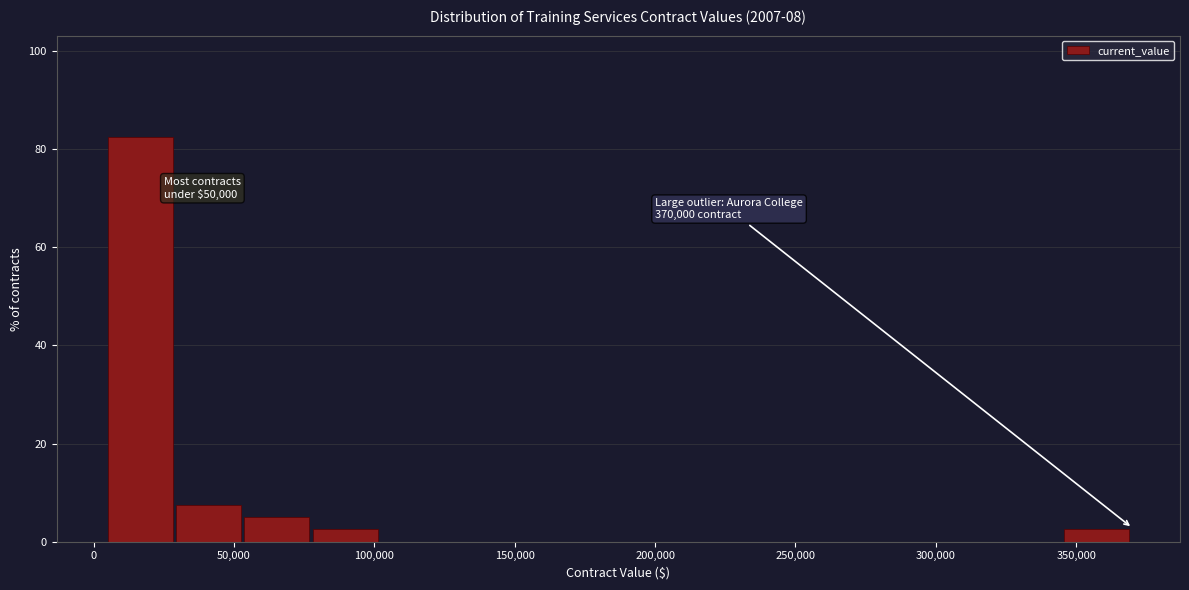

Which range on the x-axis has the tallest bar?

5000 to 30000